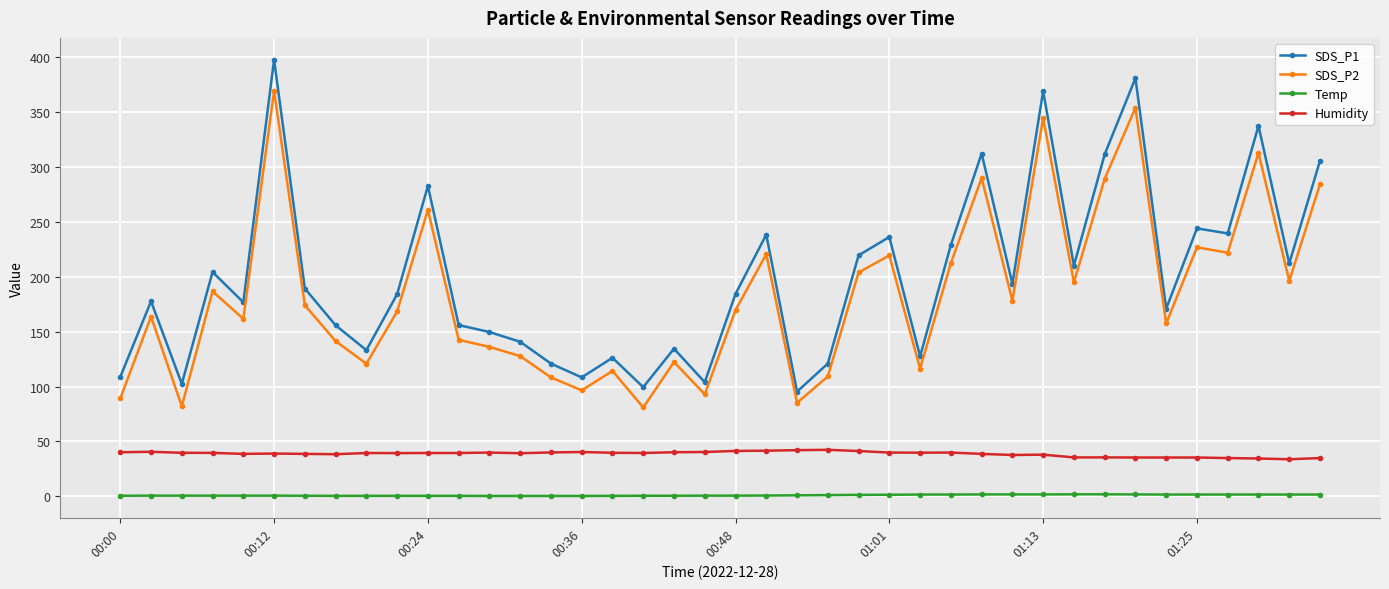

How many categories are shown in the chart?

40